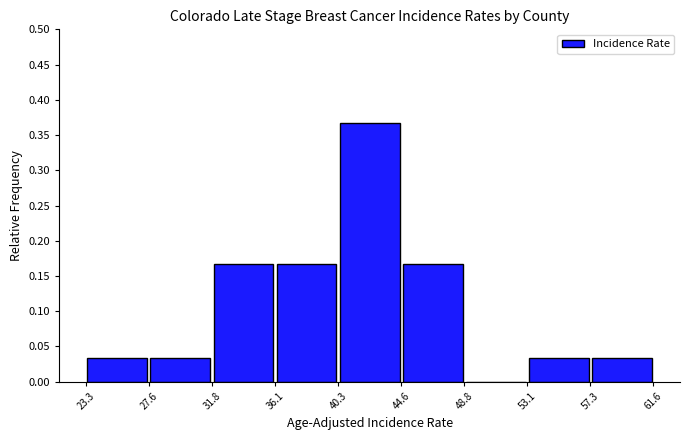

What is the height of the bar covering 40.3 to 44.6 on the x-axis? The values are not printed on the chart, so give them approximately, as read against the axis.

0.365